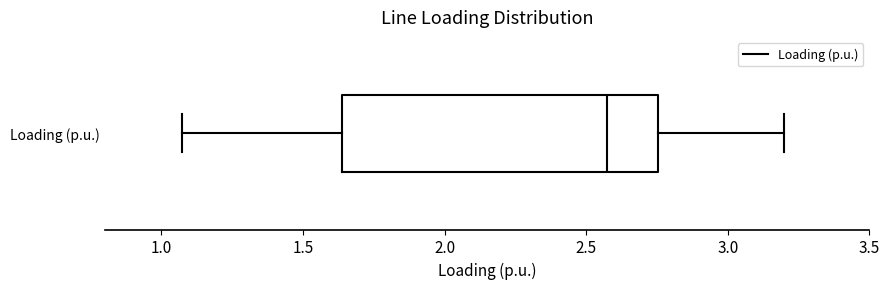

Transcribe this box plot: give where the median line is, the range the box spans, and where the two whiskers end, as read against the x-axis. The values are not printed on the chart, so give them approximately, as read against the axis.

median 2.55, box 1.65 to 2.75, whiskers 1.05 to 3.20